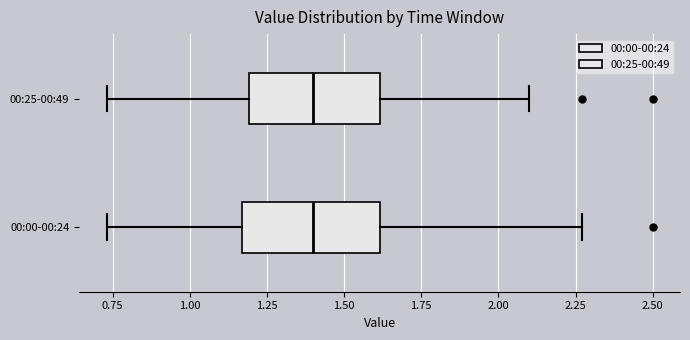

Reading bottom to top, transcribe this box plot: for each box, give where its median line is, the range the box spans, and where its two whiskers end, as read against the x-axis. The values are not printed on the chart, so give them approximately, as read against the axis.

00:00-00:24: median 1.40, box 1.15 to 1.60, whiskers 0.75 to 2.25
00:25-00:49: median 1.40, box 1.20 to 1.60, whiskers 0.75 to 2.10